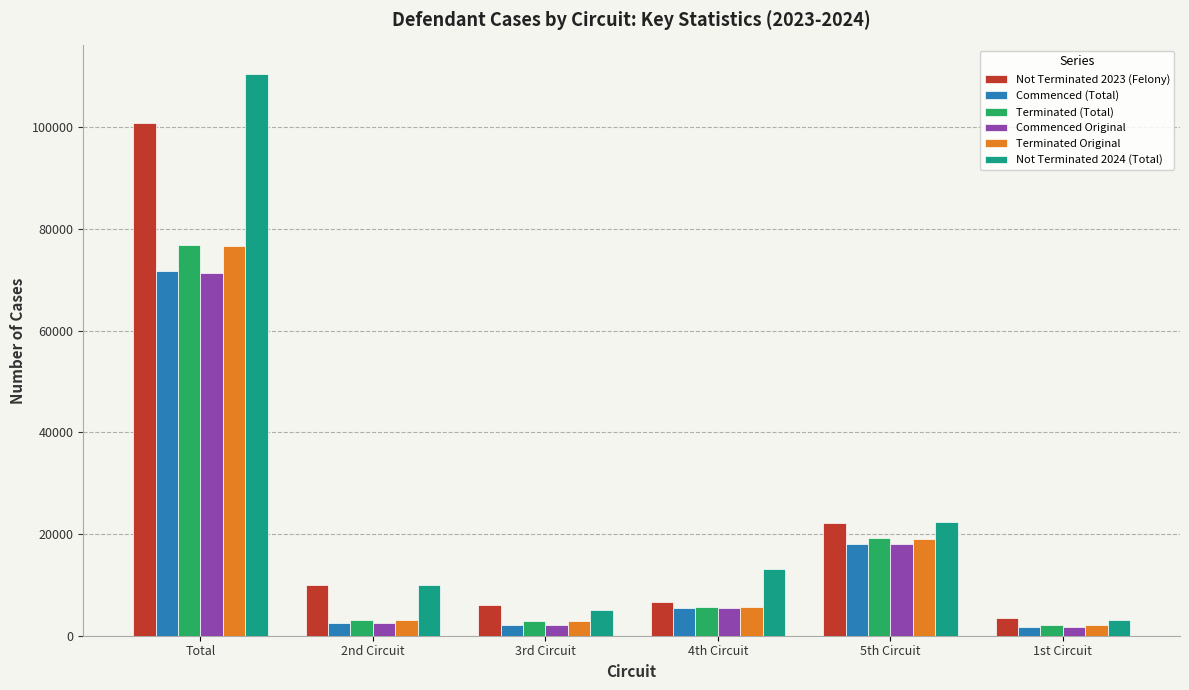

Which series has the largest total across all categories?

Not Terminated 2024 (Total)